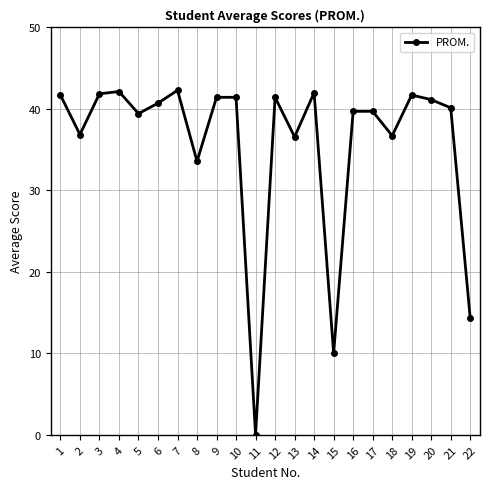

How many lines are shown in the chart?

1